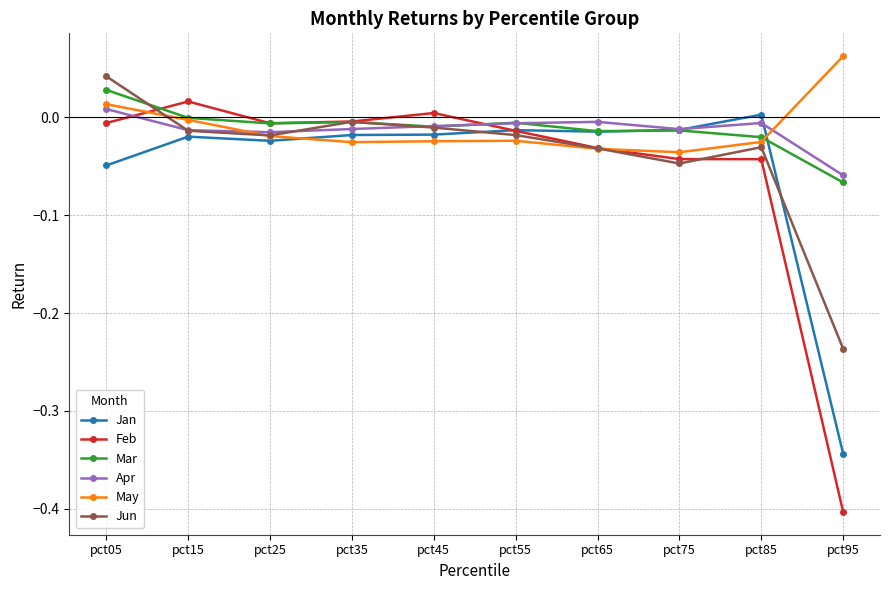

Rank the series by their maximum value, from lowest to highest.

Jan, Apr, Feb, Mar, Jun, May